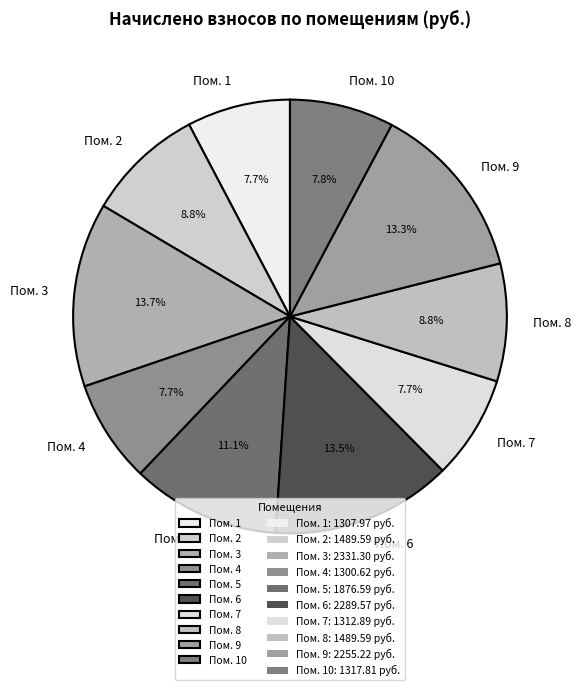

Does Пом. 2 represent more than half of the total?

No